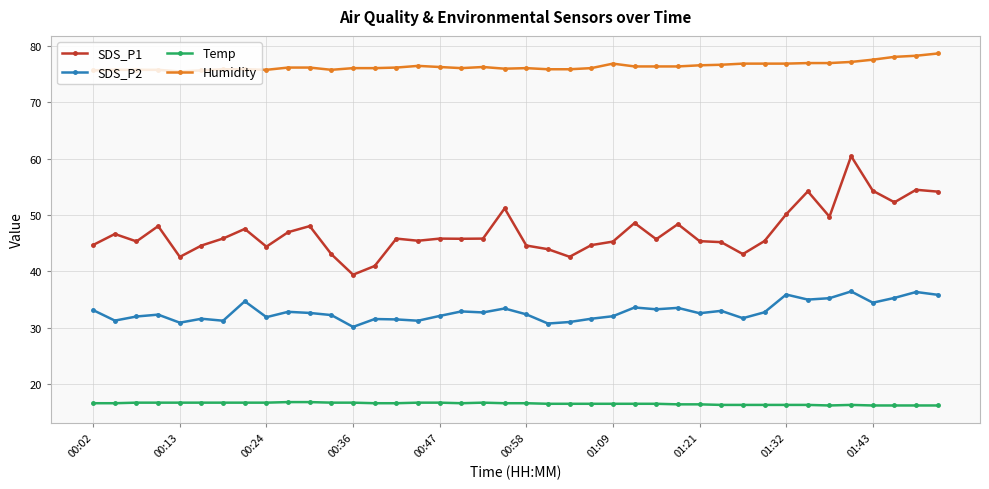

What are all the series names shown in the legend?

SDS_P1, SDS_P2, Temp, Humidity